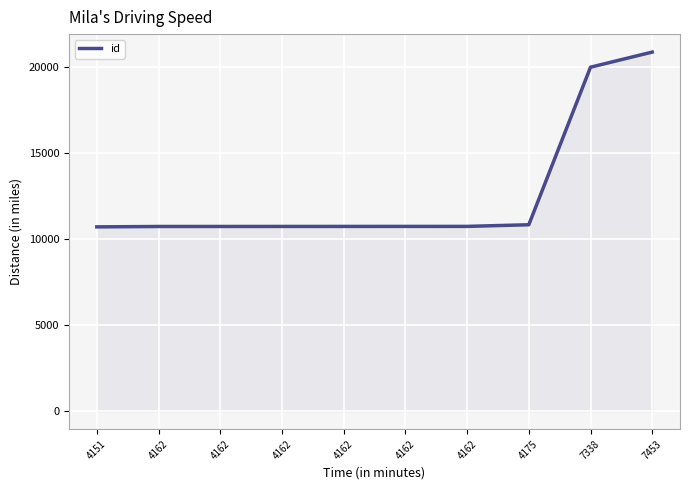

Does the chart display data point markers on the line(s)?

No